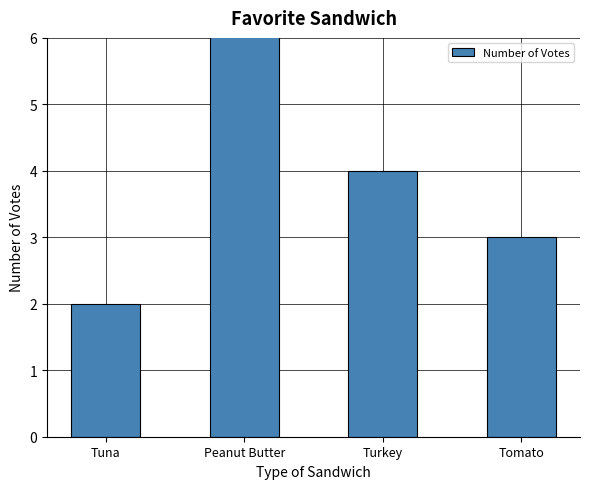

What position from the right is Turkey?

2